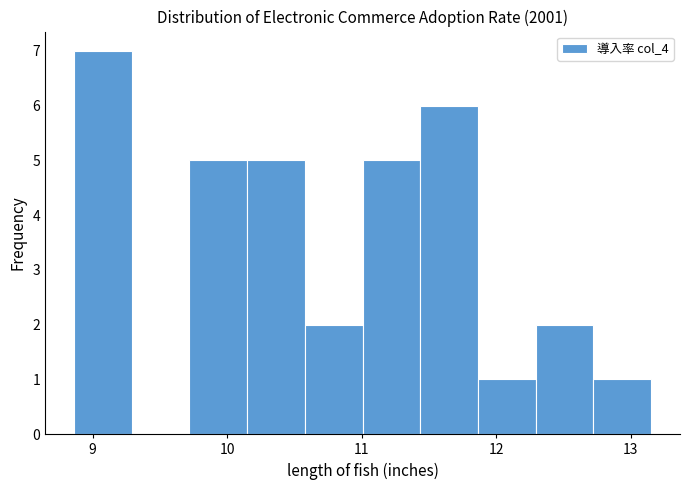

Reading left to right, transcribe this chart: for each bar, give the range it covers on the x-axis and its height. Neither the bar edges nor the heights are printed on the chart, so give them approximately, as read against the axes.

8.9 to 9.3: 7
9.3 to 9.7: 0
9.7 to 10.1: 5
10.1 to 10.6: 5
10.6 to 11.0: 2
11.0 to 11.4: 5
11.4 to 11.9: 6
11.9 to 12.3: 1
12.3 to 12.7: 2
12.7 to 13.2: 1